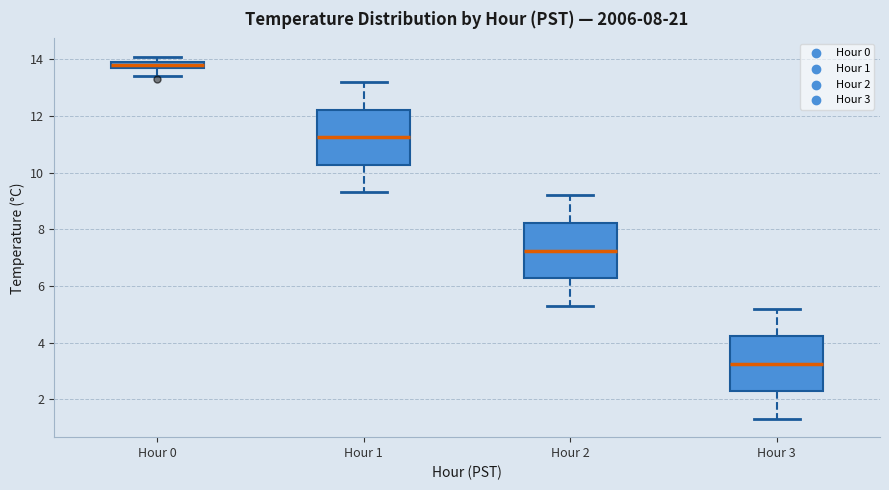

Which box has the highest median line?

Hour 0